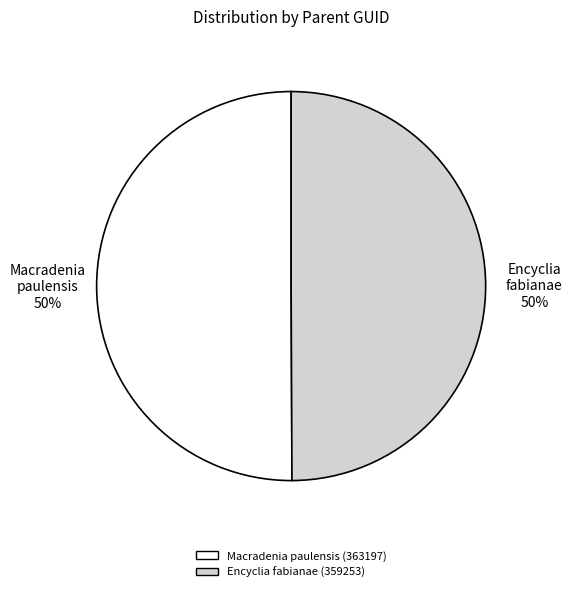

True or false: Encyclia fabianae (359253) accounts for 50% of the total.

True